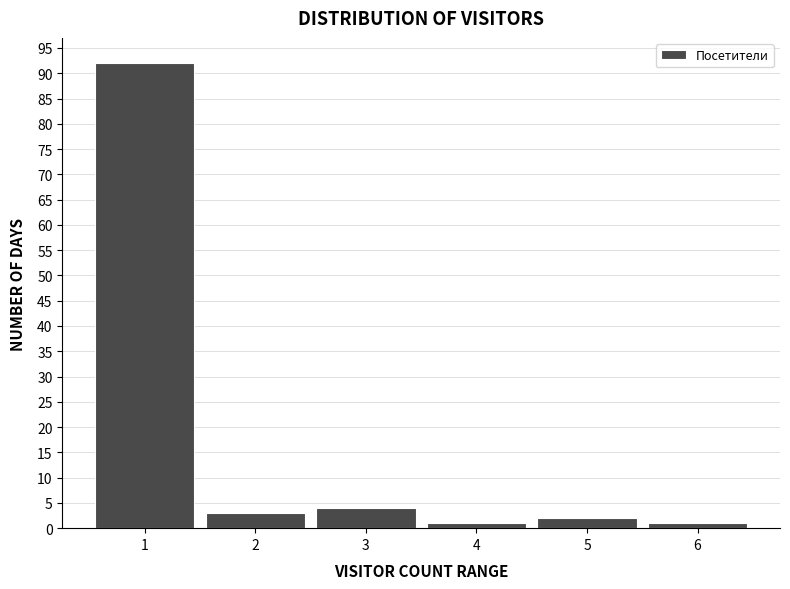

Reading left to right, extract all data points from this chart.

1=92	2=3	3=4	4=1	5=2	6=1